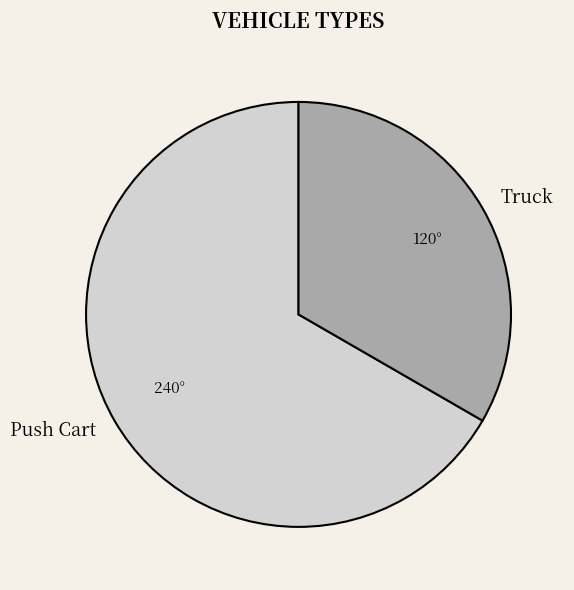

Is there any slice that represents more than half of the pie?

Yes